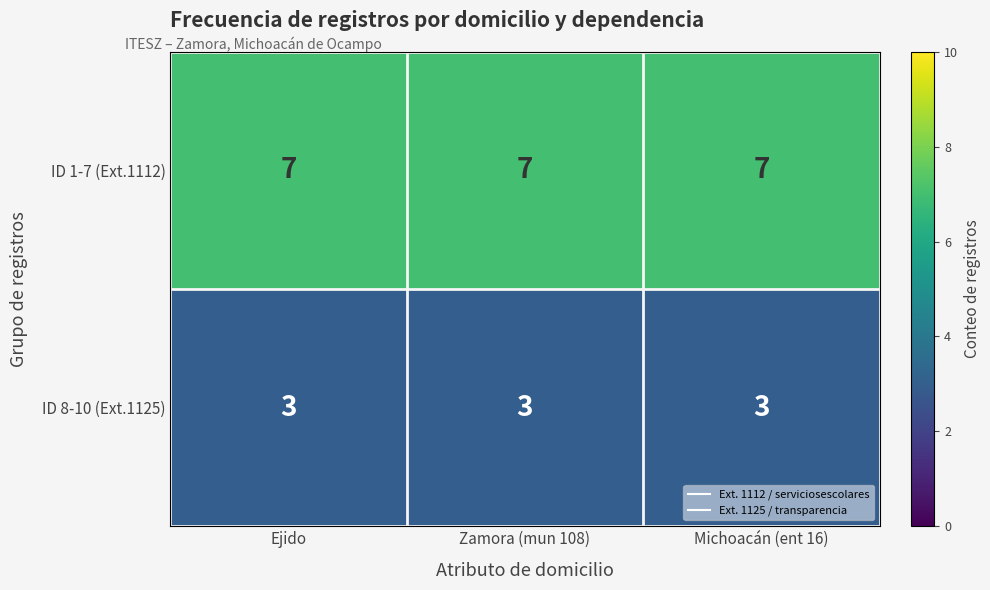

The ID 1-7 (Ext.1112) series shows 7 at Michoacán (ent 16). True or false?

True